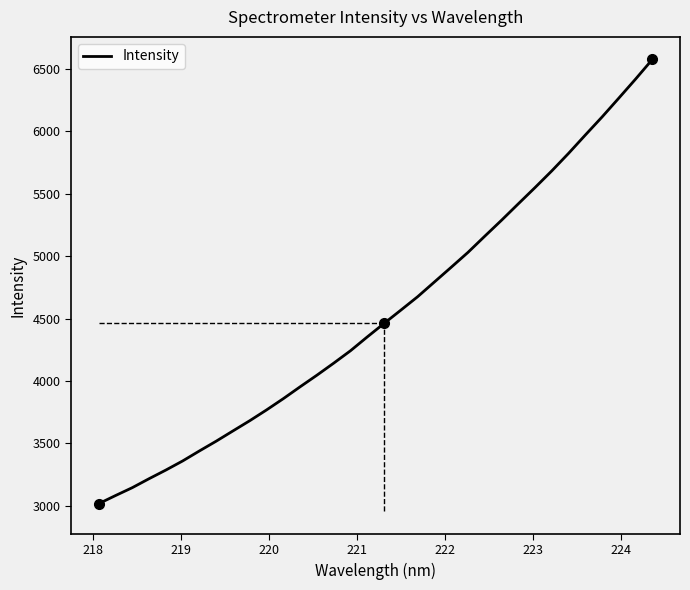

How many values exceed 4460?

17